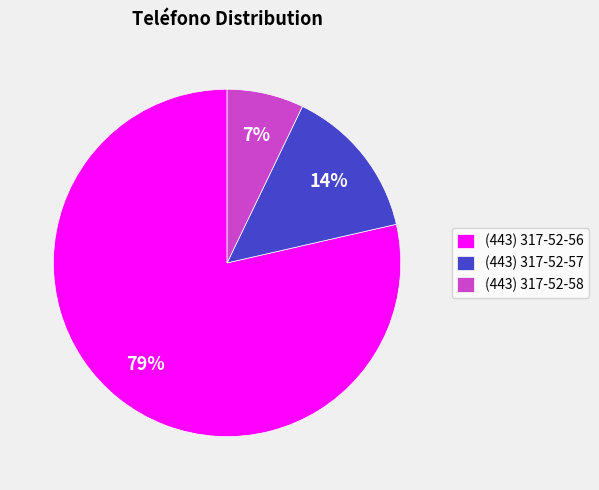

Does any single category account for the majority?

Yes